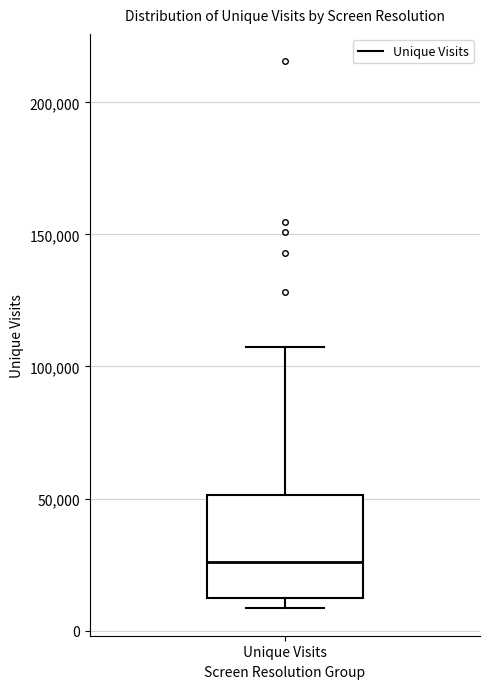

Where is the upper edge of the box for Unique Visits on the y-axis? The values are not printed on the chart, so give them approximately, as read against the axis.

50000